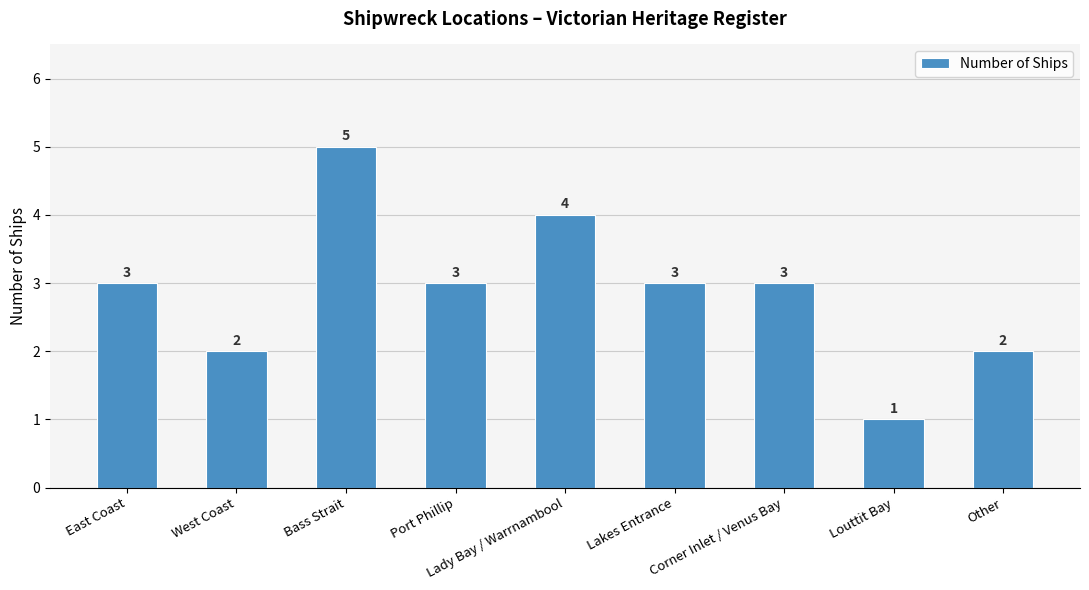

What is the minimum value shown in the chart?

1